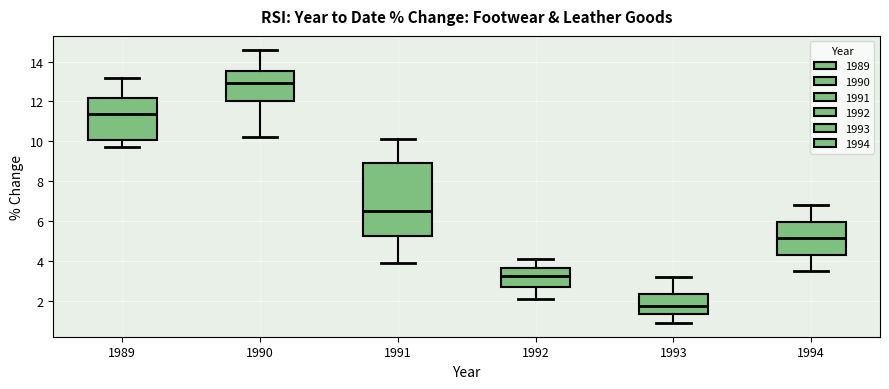

Reading left to right, read every box against the y-axis: the position of its median line, the range the box covers, and the ends of its whiskers. The values are not printed on the chart, so give them approximately, as read against the axis.

1989: median 11.4, box 10.0 to 12.2, whiskers 9.8 to 13.2
1990: median 13.0, box 12.0 to 13.6, whiskers 10.2 to 14.6
1991: median 6.6, box 5.2 to 9.0, whiskers 4.0 to 10.2
1992: median 3.2, box 2.8 to 3.6, whiskers 2.2 to 4.2
1993: median 1.8, box 1.4 to 2.4, whiskers 1.0 to 3.2
1994: median 5.2, box 4.4 to 6.0, whiskers 3.6 to 6.8